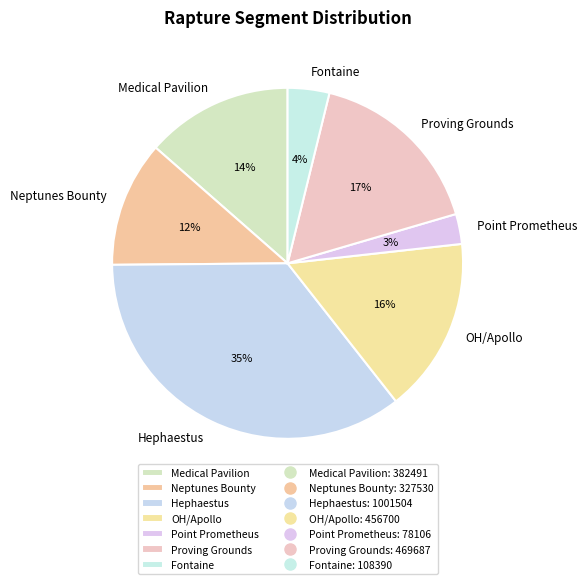

Does Neptunes Bounty represent more than half of the total?

No